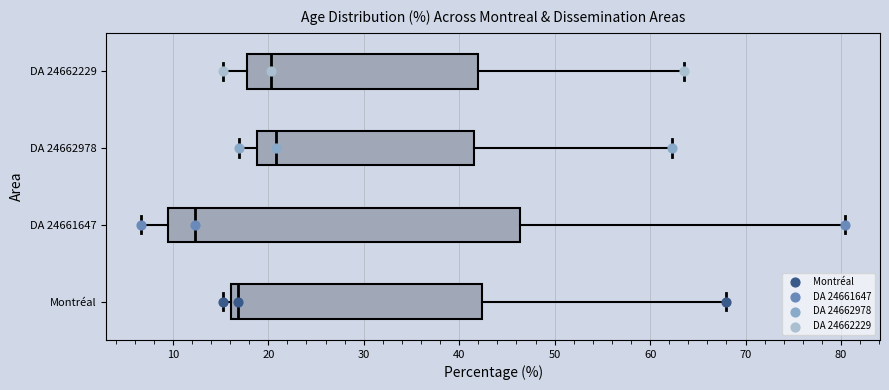

Which box is the widest, from its left edge to its right edge?

DA 24661647